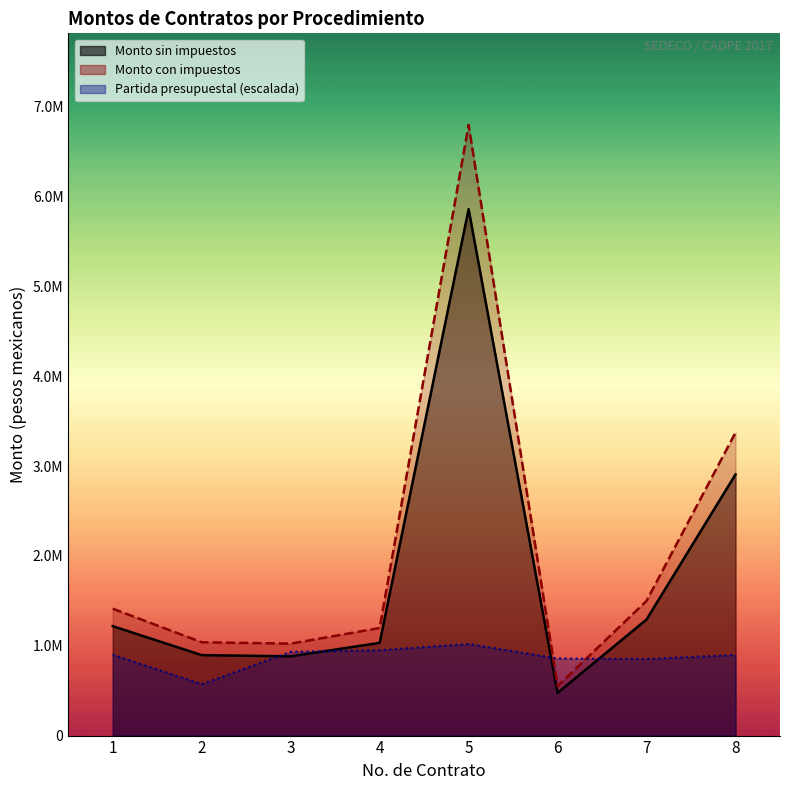

At which label does Partida presupuestal first exceed 900441?

1